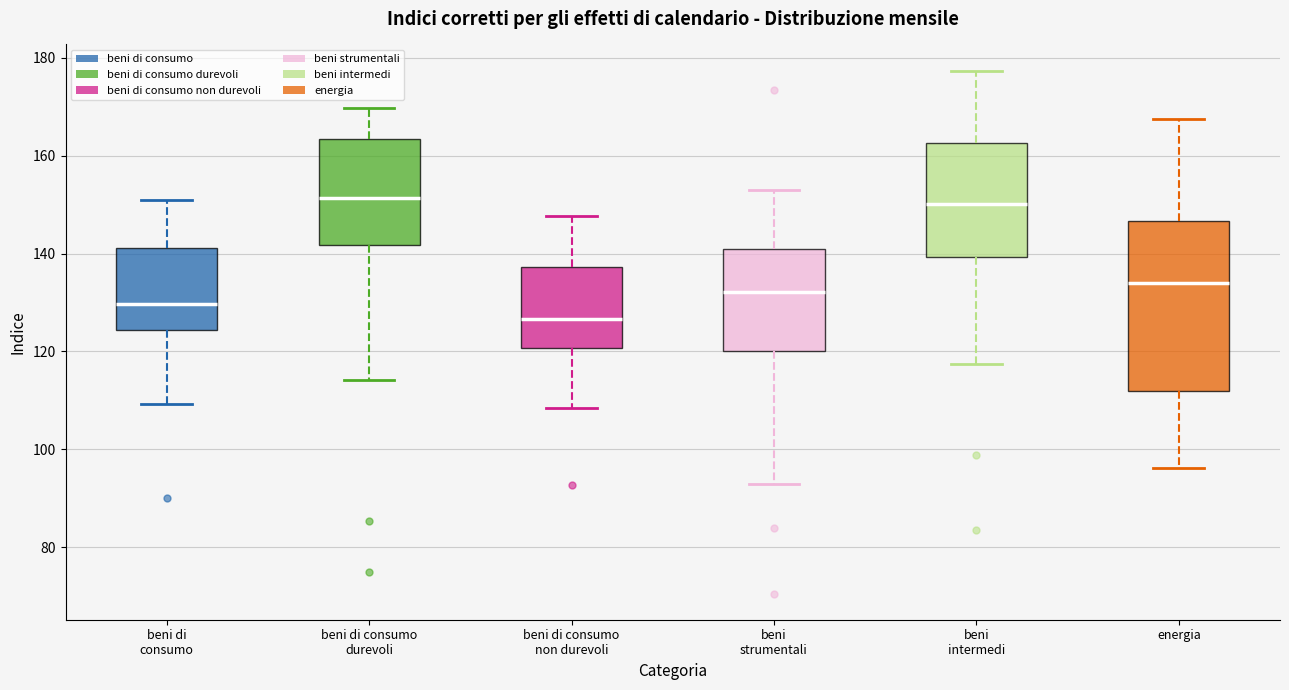

Reading left to right, read every box against the y-axis: the position of its median line, the range the box covers, and the ends of its whiskers. The values are not printed on the chart, so give them approximately, as read against the axis.

beni di consumo: median 130, box 124 to 142, whiskers 110 to 150
beni di consumo durevoli: median 152, box 142 to 164, whiskers 114 to 170
beni di consumo non durevoli: median 126, box 120 to 138, whiskers 108 to 148
beni strumentali: median 132, box 120 to 142, whiskers 92 to 154
beni intermedi: median 150, box 140 to 162, whiskers 118 to 178
energia: median 134, box 112 to 146, whiskers 96 to 168